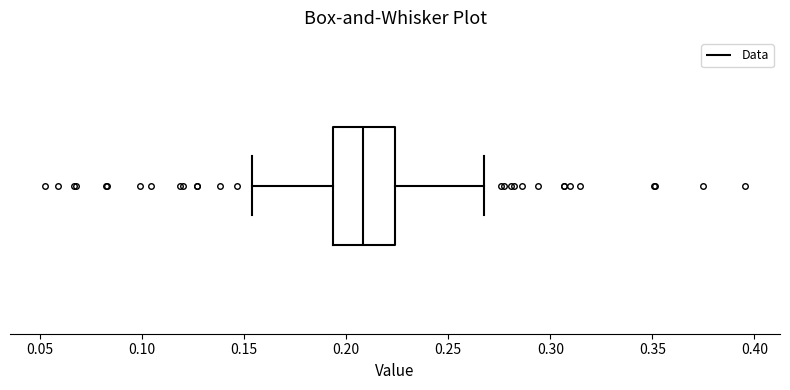

Read this box plot against the x-axis: the position of the median line, the range covered by the box, and the ends of both whiskers. The values are not printed on the chart, so give them approximately, as read against the axis.

median 0.210, box 0.195 to 0.225, whiskers 0.155 to 0.265